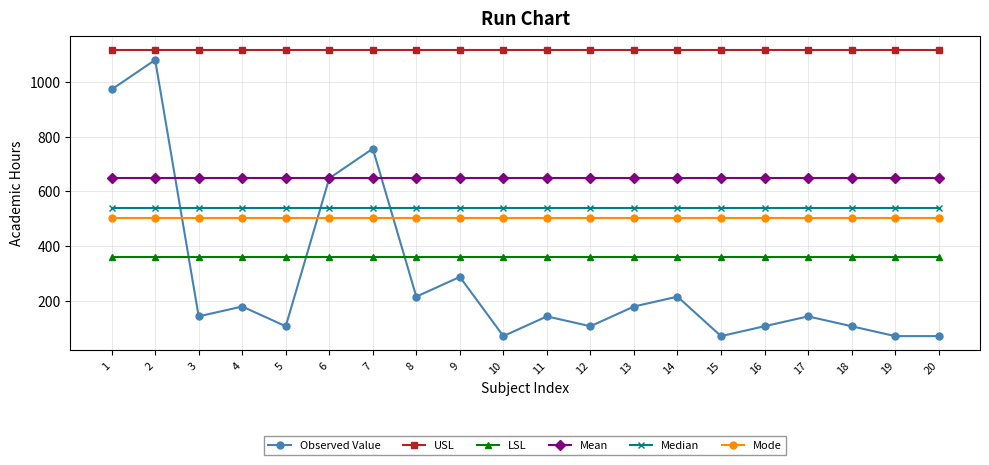

Where is the first local maximum for Observed Value?

2